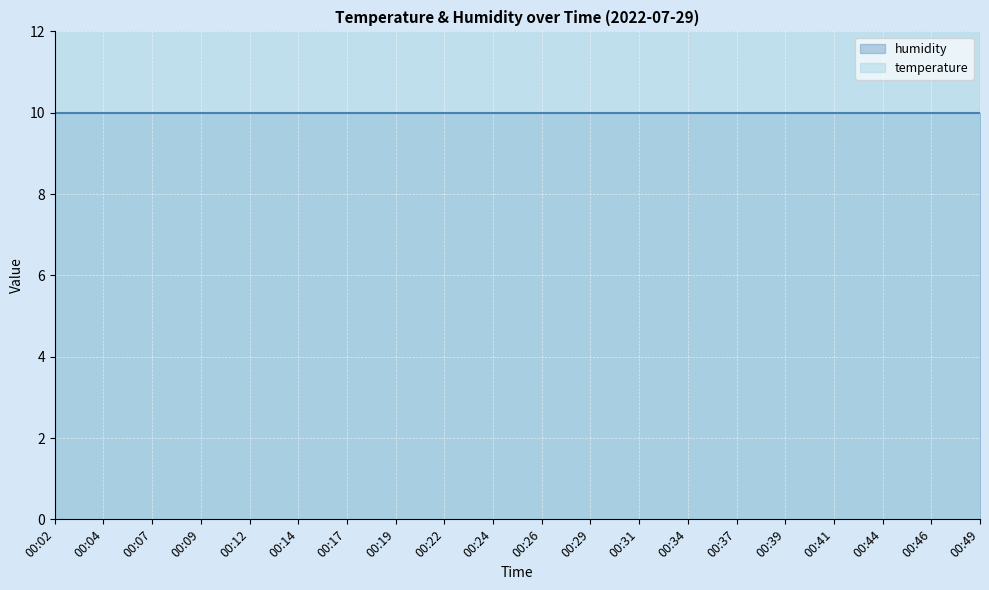

What is the sum of the values at 00:07 and 00:34?

36.9